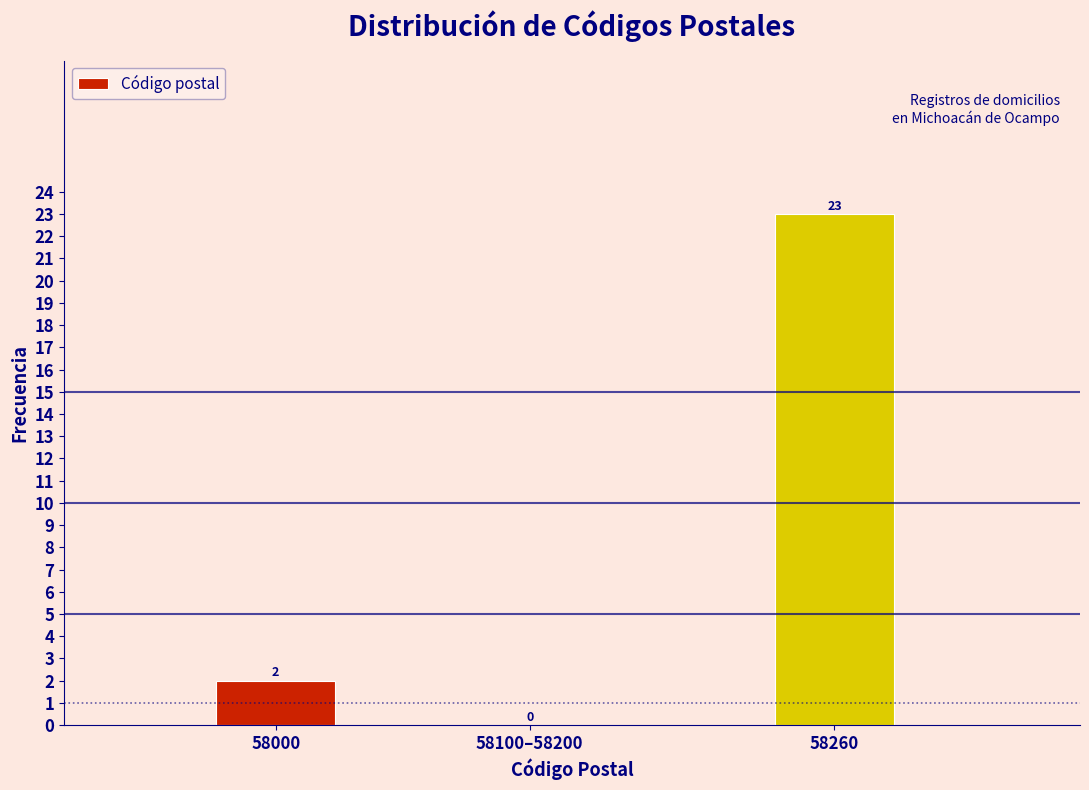

Reading left to right, what are all the values shown in this chart?

58000=2	58100–58200=0	58260=23